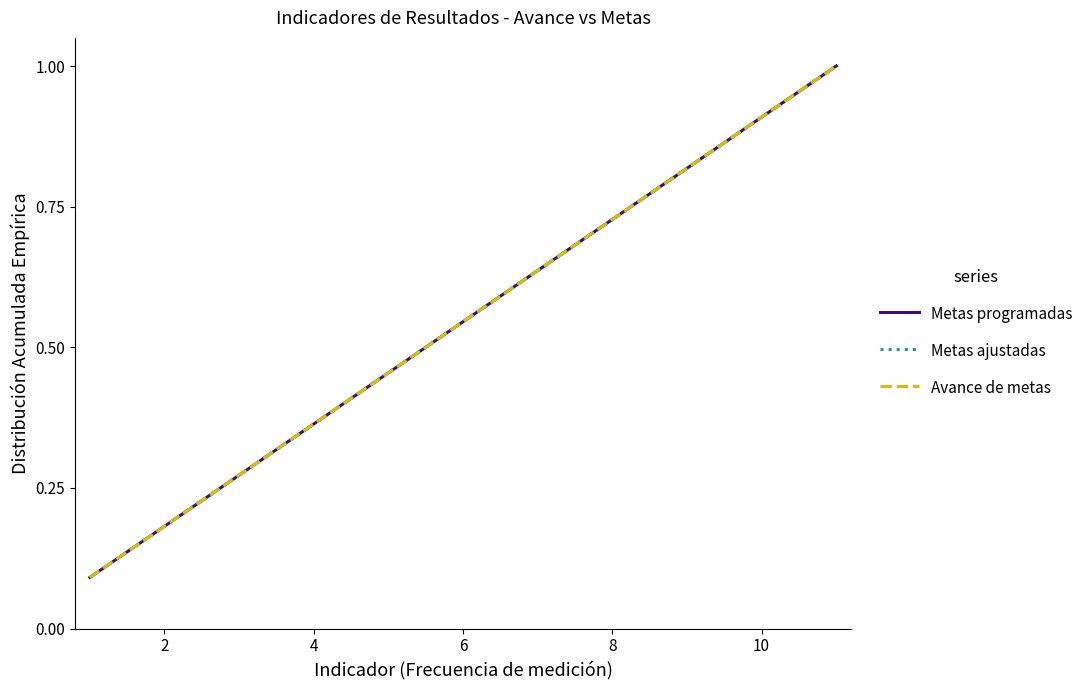

Which series has the largest range (max minus min)?

Metas programadas